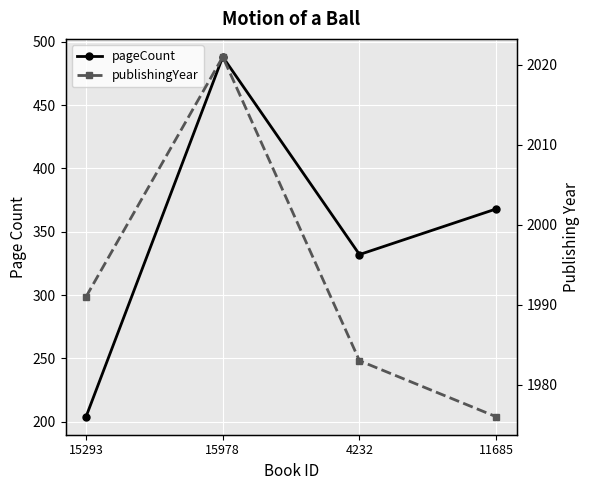

What is the difference between the maximum and minimum values in the pageCount series?

284